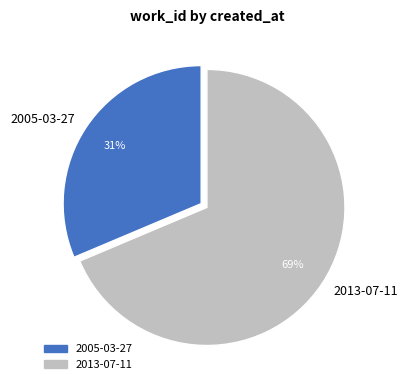

The 2013-07-11 slice represents 69% of the pie. True or false?

True